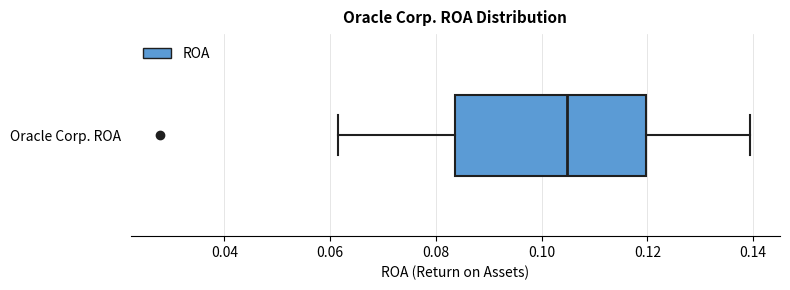

Read this box plot against the x-axis: the position of the median line, the range covered by the box, and the ends of both whiskers. The values are not printed on the chart, so give them approximately, as read against the axis.

median 0.104, box 0.084 to 0.120, whiskers 0.062 to 0.140